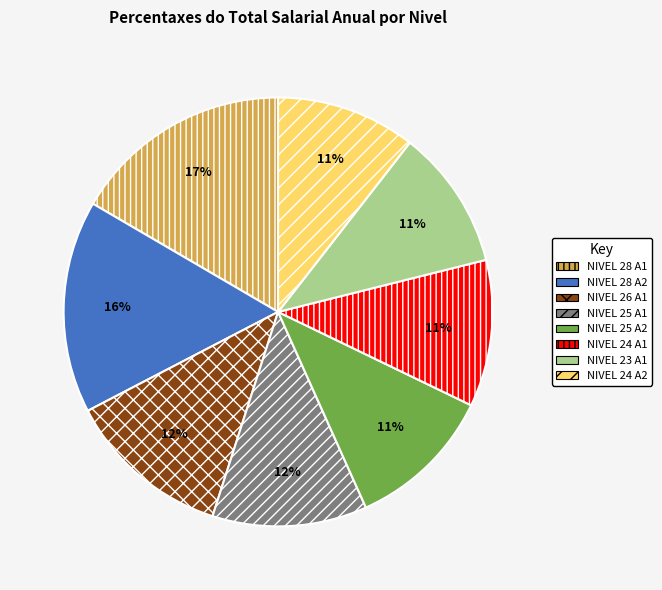

Which slice is the largest?

NIVEL 28 A1